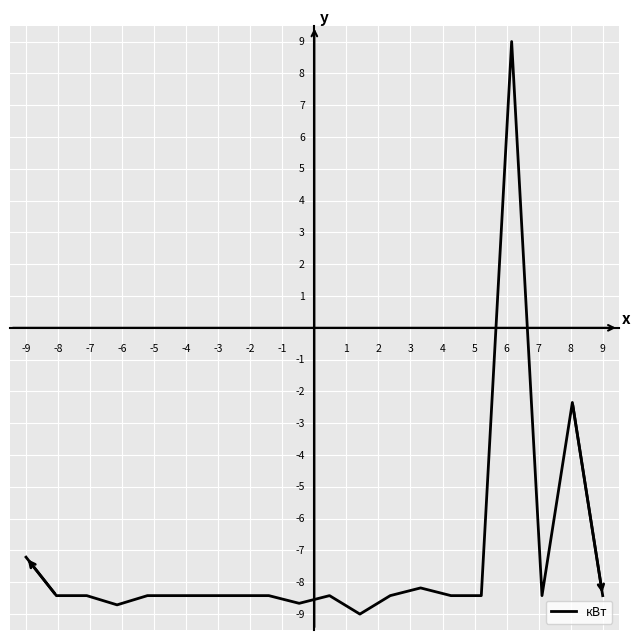

What is the maximum value shown in the chart?

9.0